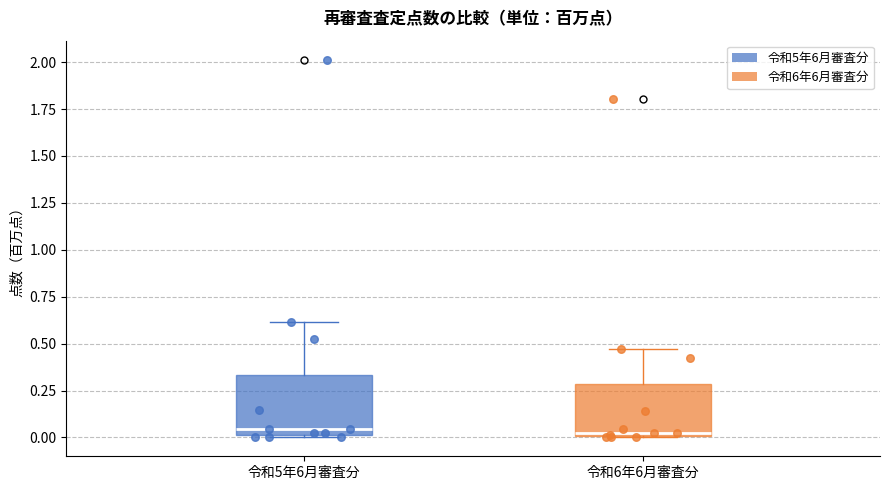

Where is the upper edge of the box for 令和5年6月審査分 on the y-axis? The values are not printed on the chart, so give them approximately, as read against the axis.

0.35